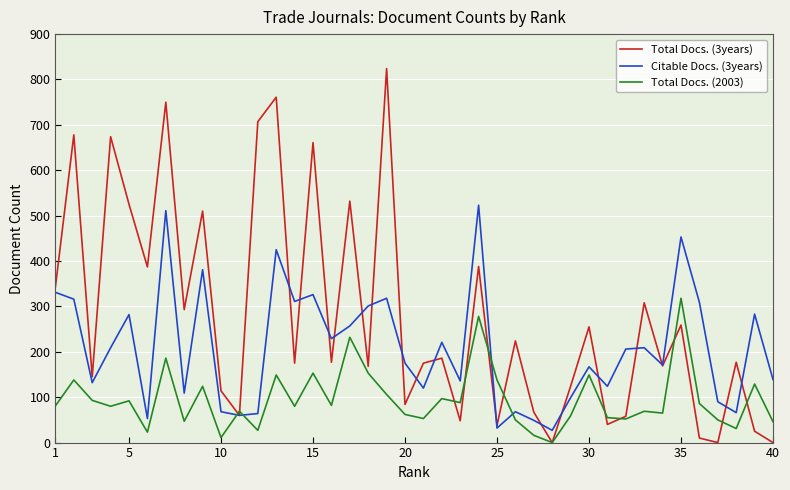

Which series has the largest total across all categories?

Total Docs. (3years)